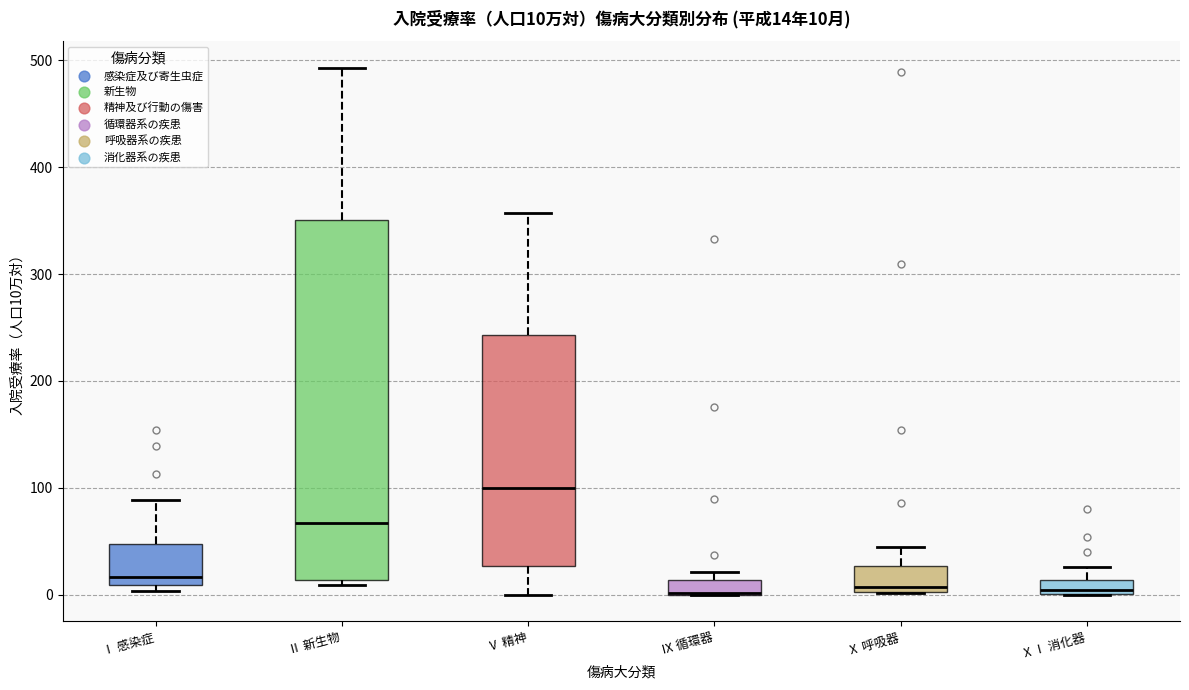

Which box is the tallest, from its lower edge to its upper edge?

Ⅱ 新生物